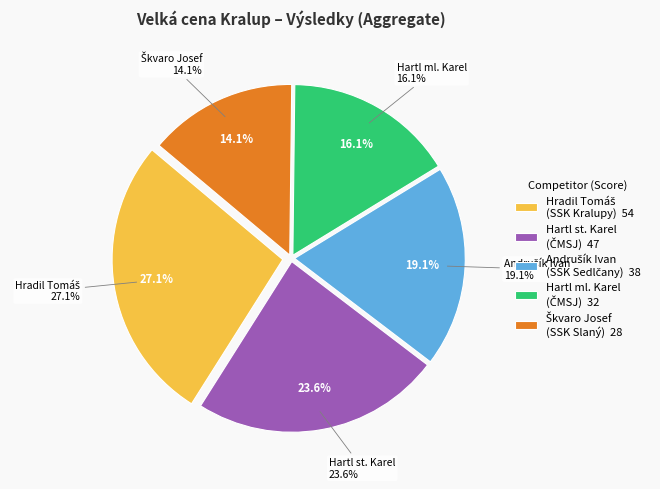

What is the largest slice in the pie chart?

Hradil Tomáš
(SSK Kralupy)